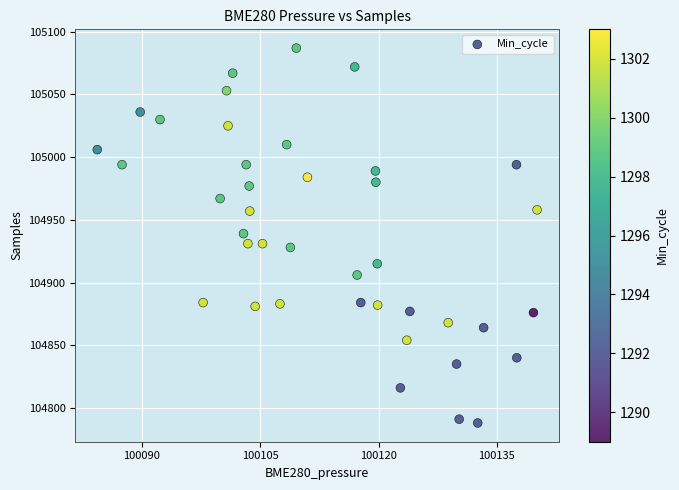

What is the range of Y values (max minus min)?

299